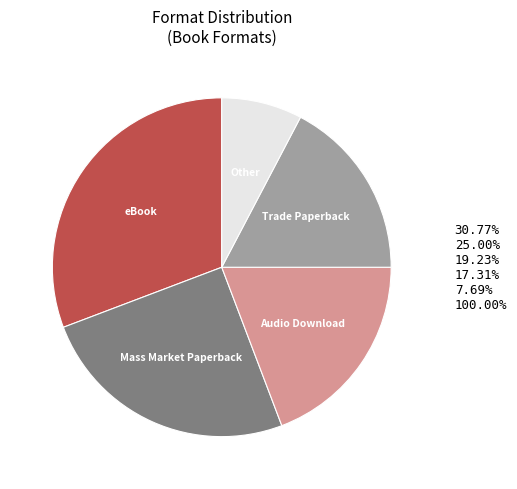

Is there a majority slice in this chart?

No